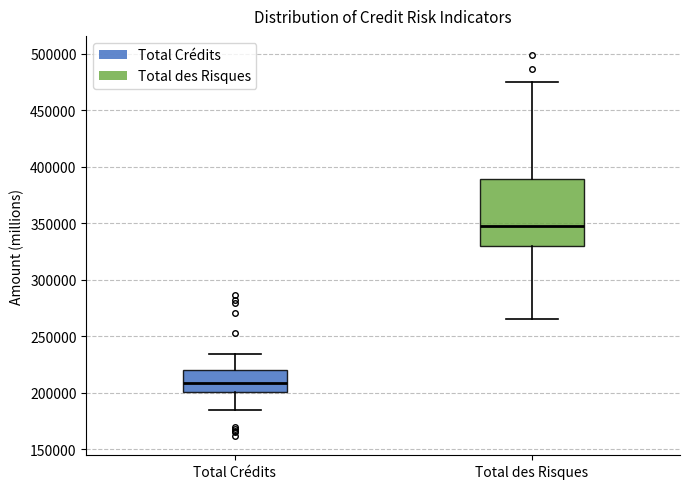

Comparing the boxes themselves (not the whiskers), which one is the tallest?

Total des Risques